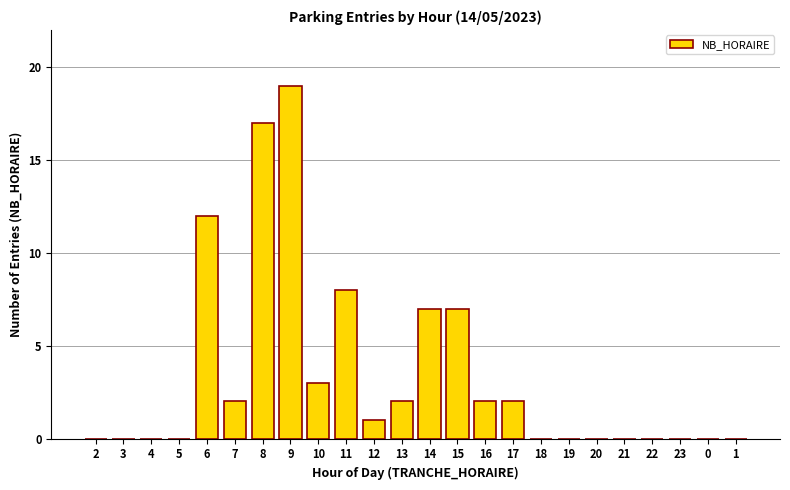

Reading left to right, what are all the values shown in this chart?

2=0	3=0	4=0	5=0	6=12	7=2	8=17	9=19	10=3	11=8	12=1	13=2	14=7	15=7	16=2	17=2	18=0	19=0	20=0	21=0	22=0	23=0	0=0	1=0